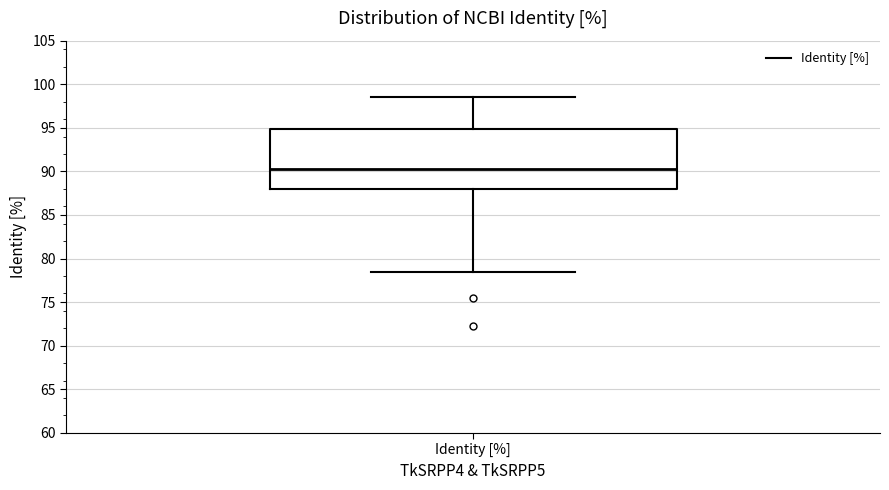

Read this box plot against the y-axis: the position of the median line, the range covered by the box, and the ends of both whiskers. The values are not printed on the chart, so give them approximately, as read against the axis.

median 90.5, box 88.0 to 95.0, whiskers 78.5 to 98.5